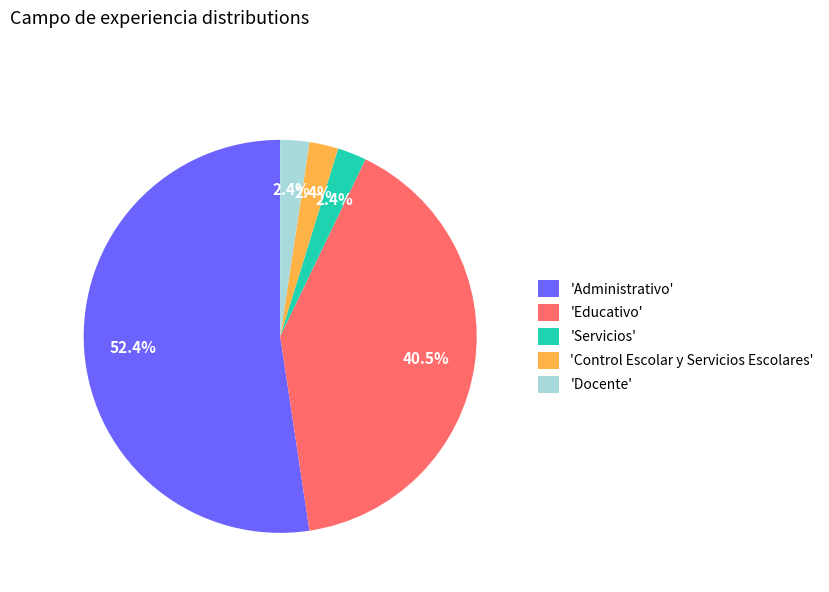

Is the sum of 'Control Escolar y Servicios Escolares' and 'Servicios' greater than half?

No